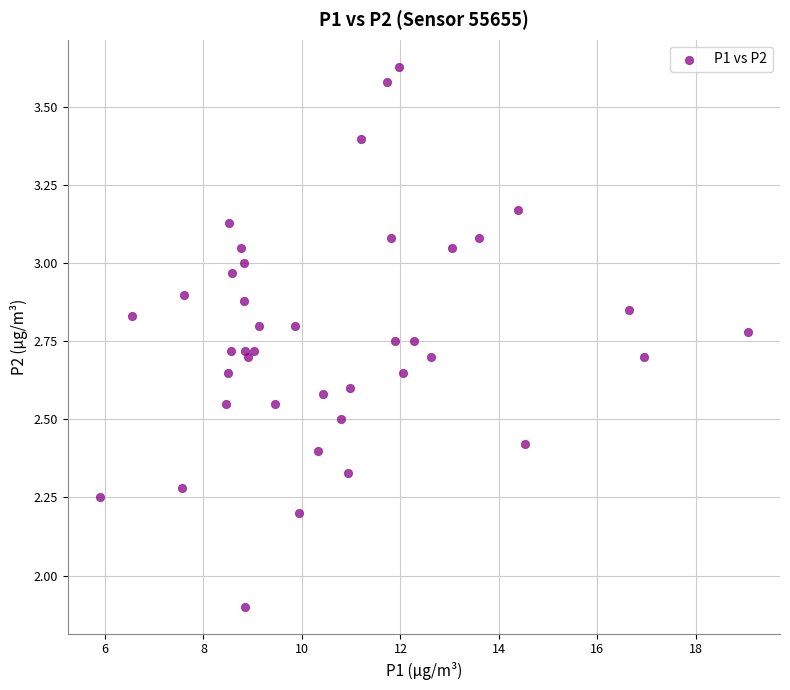

What is the range of X values (max minus min)?

13.2